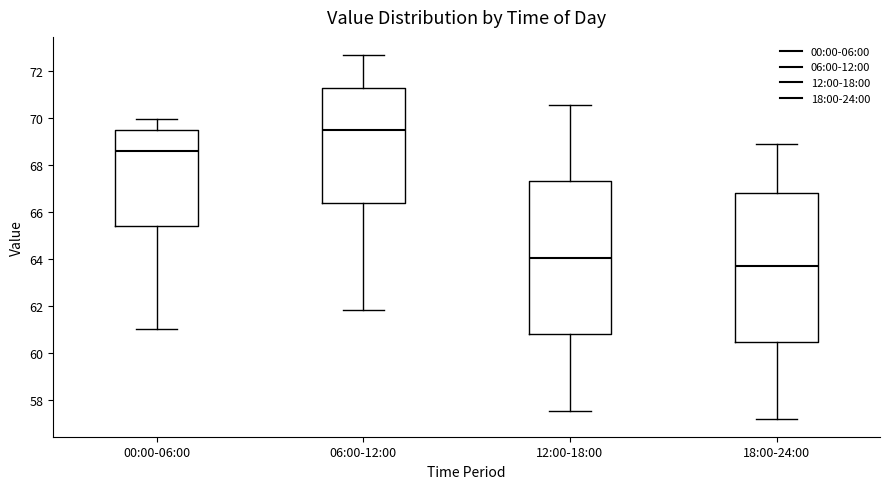

Reading left to right, read every box against the y-axis: the position of its median line, the range the box covers, and the ends of its whiskers. The values are not printed on the chart, so give them approximately, as read against the axis.

00:00-06:00: median 68.6, box 65.4 to 69.4, whiskers 61.0 to 70.0
06:00-12:00: median 69.6, box 66.4 to 71.2, whiskers 61.8 to 72.6
12:00-18:00: median 64.0, box 60.8 to 67.4, whiskers 57.6 to 70.6
18:00-24:00: median 63.8, box 60.4 to 66.8, whiskers 57.2 to 68.8